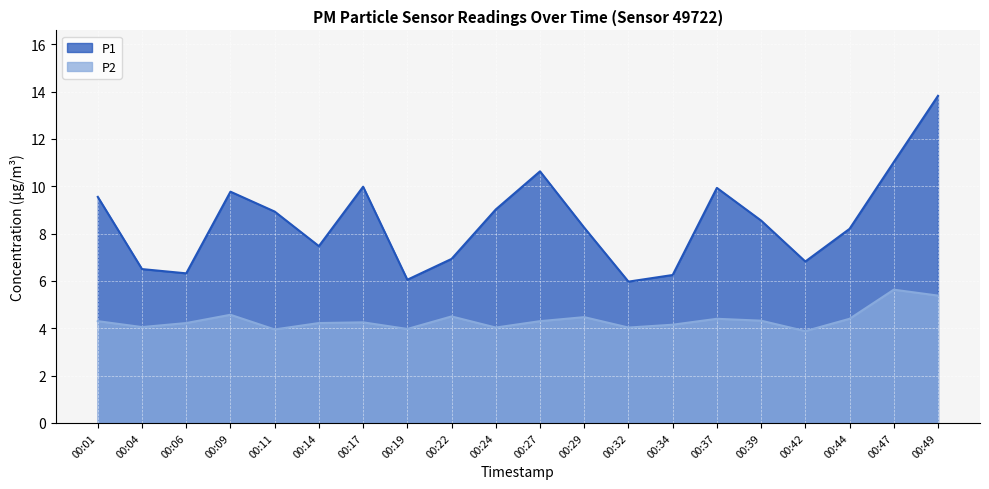

Which category has the highest value in the P1 series?

00:49